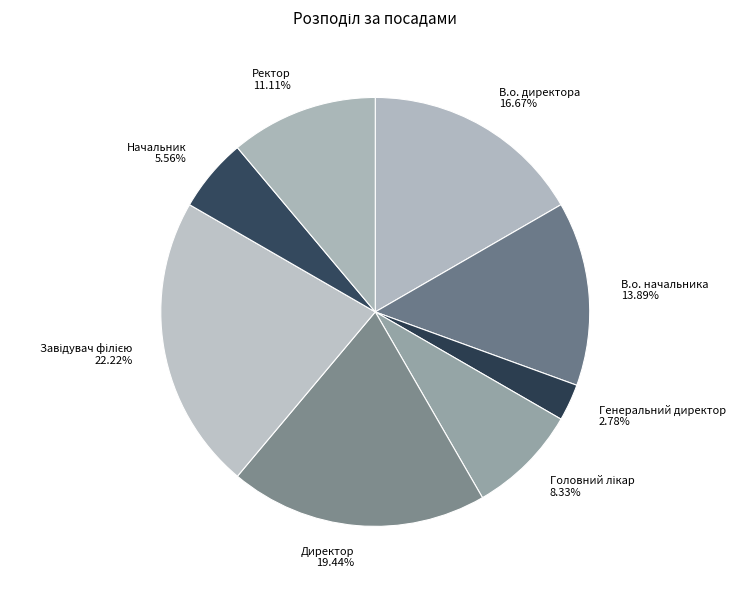

Which has a higher value, Генеральний директор 2.78% or Директор 19.44%?

Директор 19.44%